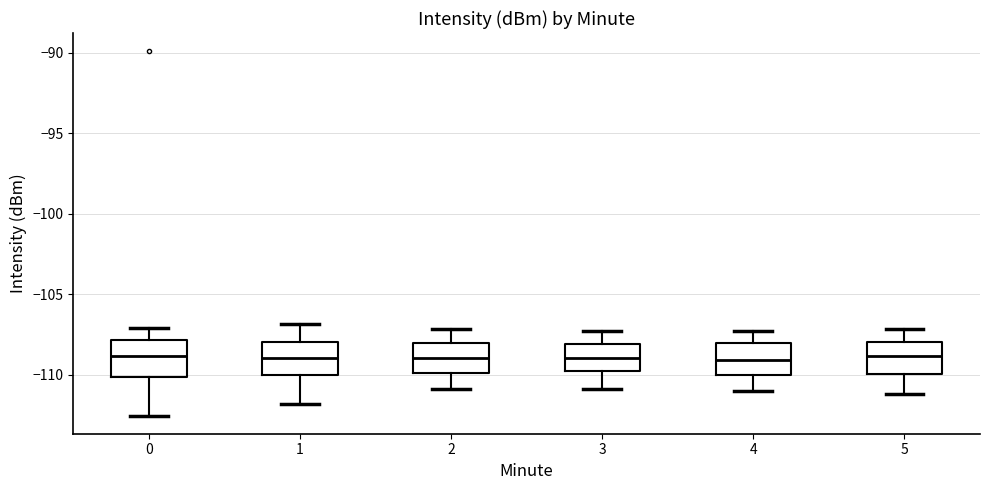

Reading left to right, read every box against the y-axis: the position of its median line, the range the box covers, and the ends of its whiskers. The values are not printed on the chart, so give them approximately, as read against the axis.

0: median -109.0, box -110.0 to -108.0, whiskers -112.5 to -107.0
1: median -109.0, box -110.0 to -108.0, whiskers -112.0 to -107.0
2: median -109.0, box -110.0 to -108.0, whiskers -111.0 to -107.0
3: median -109.0, box -110.0 to -108.0, whiskers -111.0 to -107.5
4: median -109.0, box -110.0 to -108.0, whiskers -111.0 to -107.5
5: median -109.0, box -110.0 to -108.0, whiskers -111.0 to -107.0